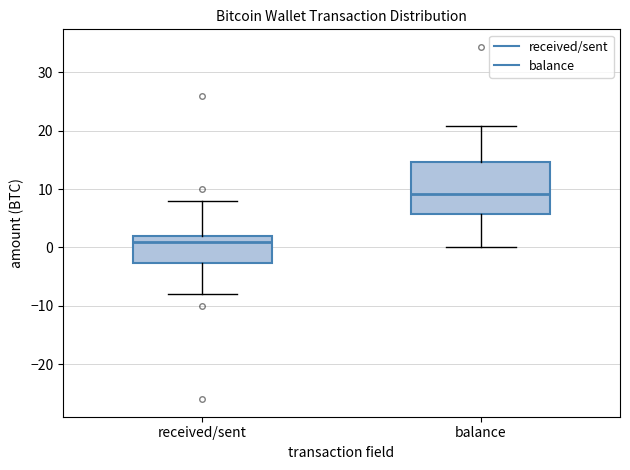

Where is the upper edge of the box for received/sent on the y-axis? The values are not printed on the chart, so give them approximately, as read against the axis.

2